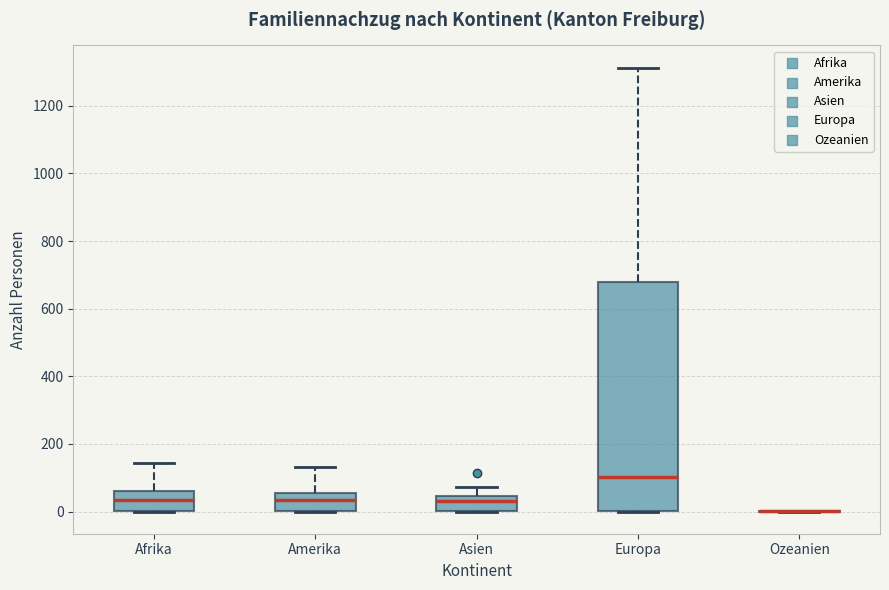

Reading left to right, transcribe this box plot: for each box, give where its median line is, the range the box spans, and where its two whiskers end, as read against the y-axis. The values are not printed on the chart, so give them approximately, as read against the axis.

Afrika: median 40, box 0 to 60, whiskers 0 to 140
Amerika: median 40, box 0 to 60, whiskers 0 to 140
Asien: median 40 (inside the box), box 0 to 40, whiskers 0 to 80
Europa: median 100, box 0 to 680, whiskers 0 to 1320
Ozeanien: box collapsed to a line at 0, whiskers 0 to 0